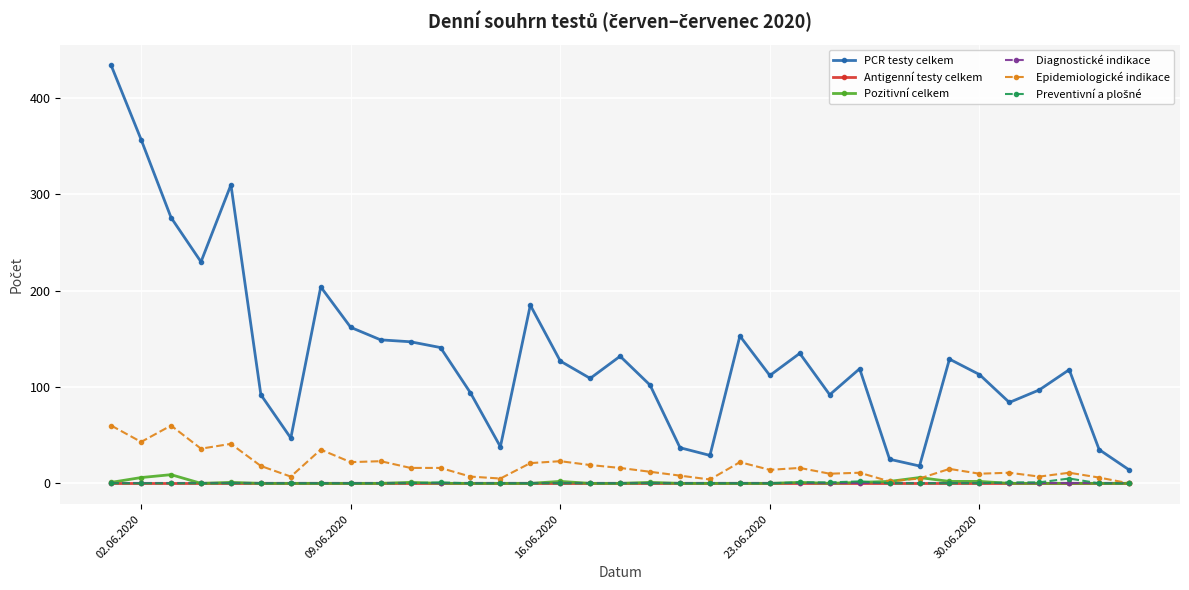

Does the chart have visible grid lines?

Yes